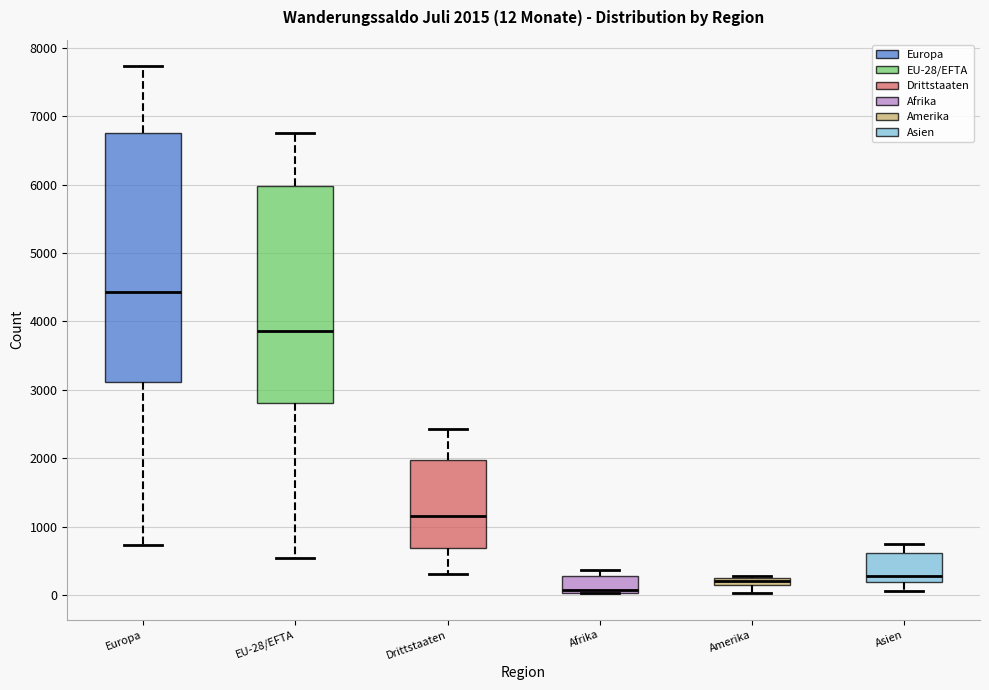

Which box's median line is the lowest?

Afrika